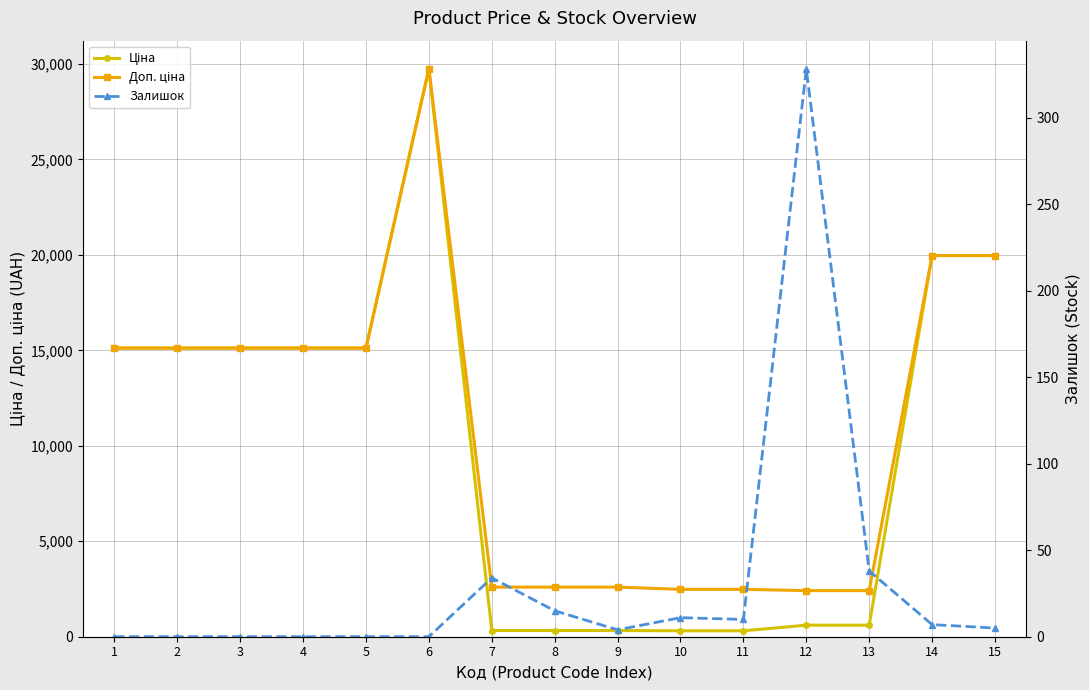

The value of Доп. ціна at 8 is 4660.1. True or false?

False